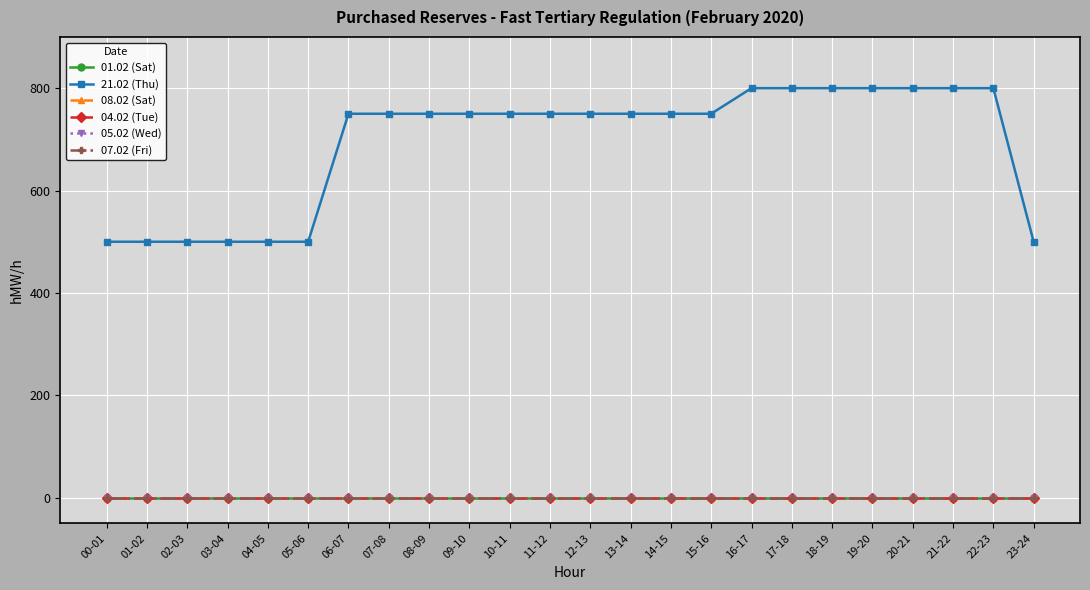

How many lines are shown in the chart?

6